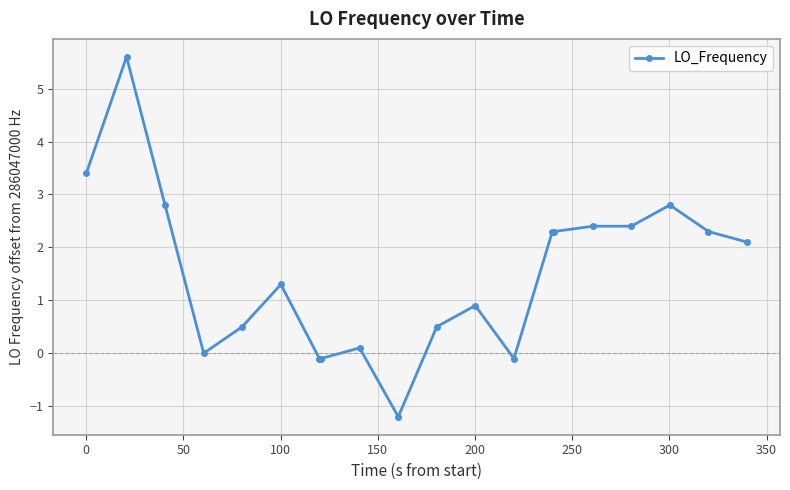

True or false: there are more than 0 points higher than both neighbors.

True